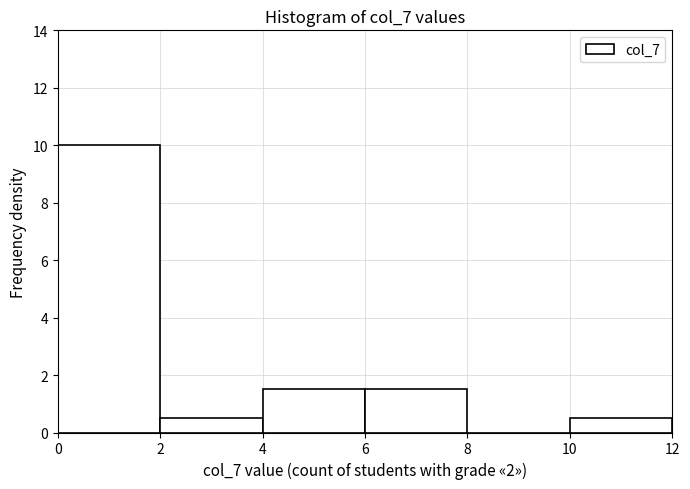

Which range on the x-axis has the tallest bar?

0 to 2